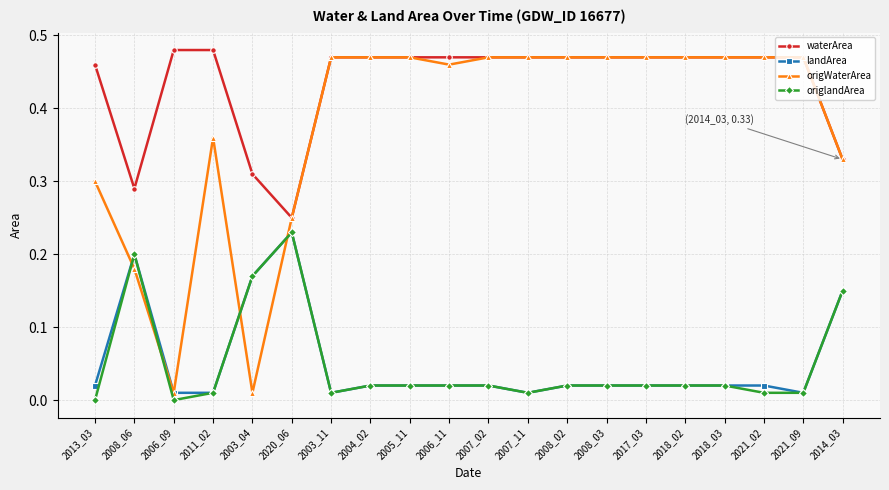

The value of origWaterArea at 2005_11 is 0.8. True or false?

False